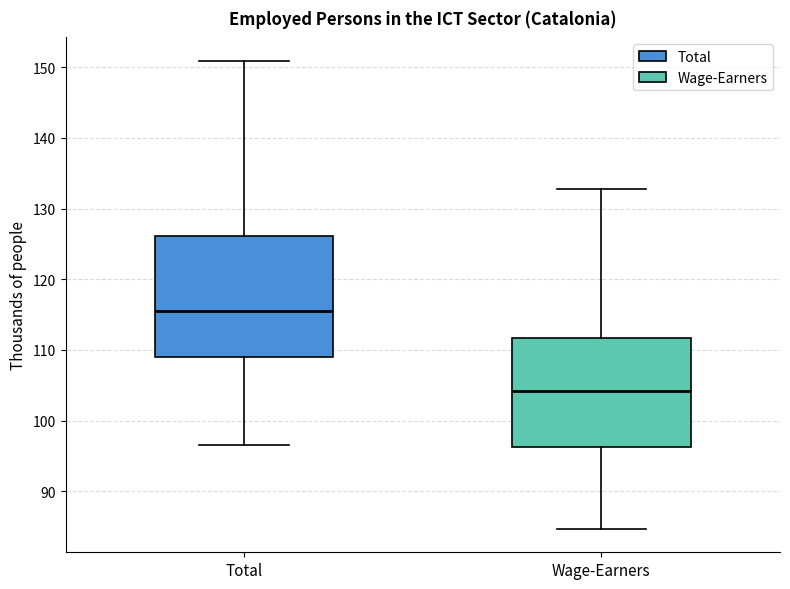

Reading left to right, read every box against the y-axis: the position of its median line, the range the box covers, and the ends of its whiskers. The values are not printed on the chart, so give them approximately, as read against the axis.

Total: median 115, box 109 to 126, whiskers 97 to 151
Wage-Earners: median 104, box 96 to 112, whiskers 85 to 133